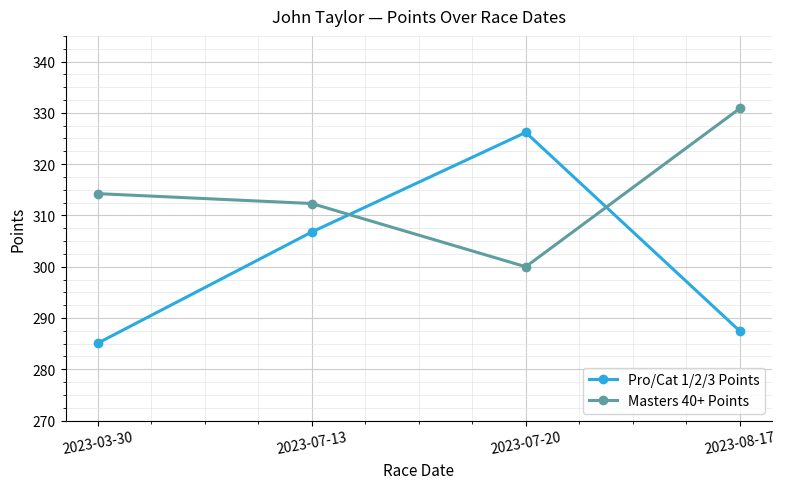

What is the maximum value shown in the chart?

330.9